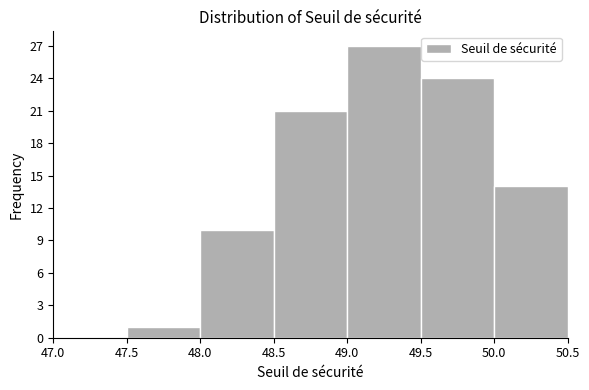

How tall is the bar that spans 49.0 to 49.5 on the x-axis? The values are not printed on the chart, so give them approximately, as read against the axis.

27